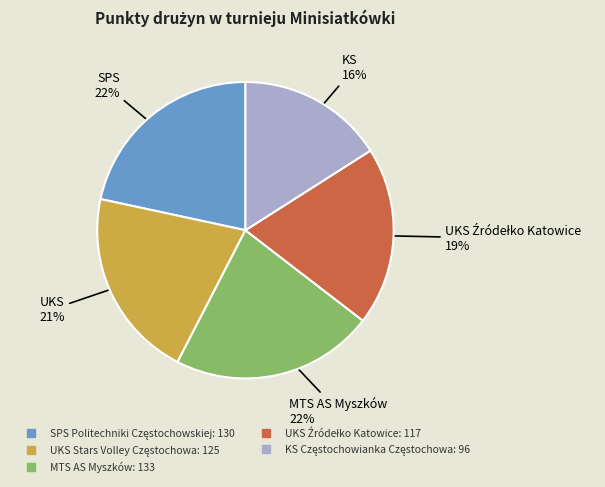

How many slices are in this pie chart?

5